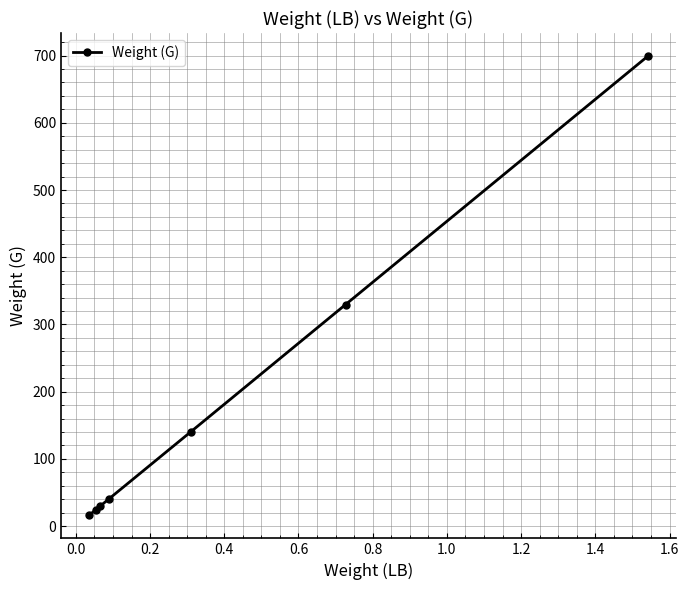

How many lines are shown in the chart?

1